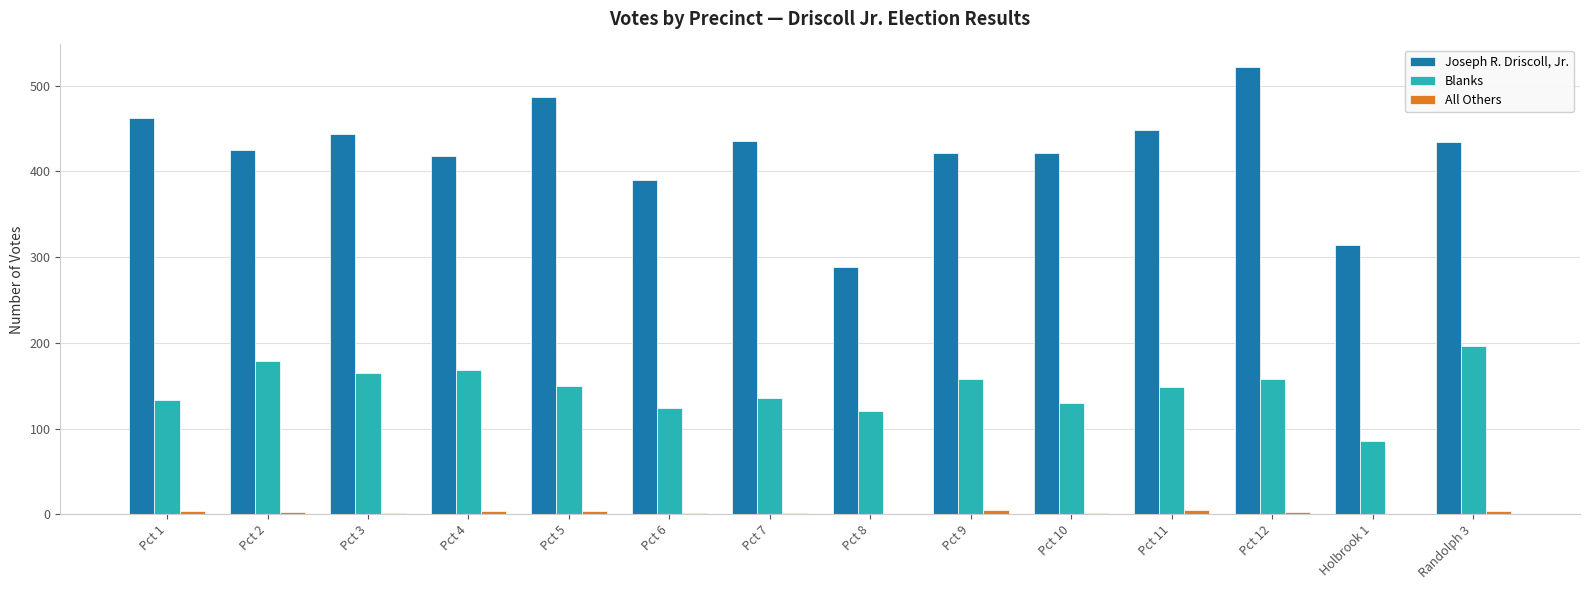

Is it true that Blanks equals 158 at Pct 12?

True